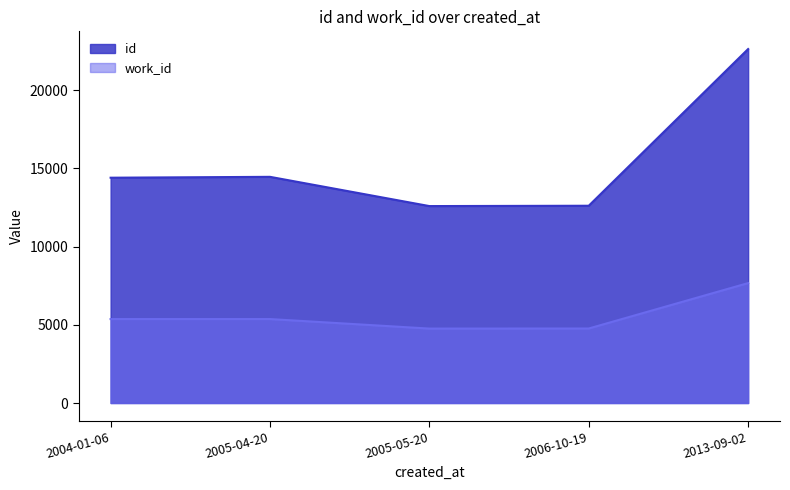

What is the average value of the work_id series?

5583